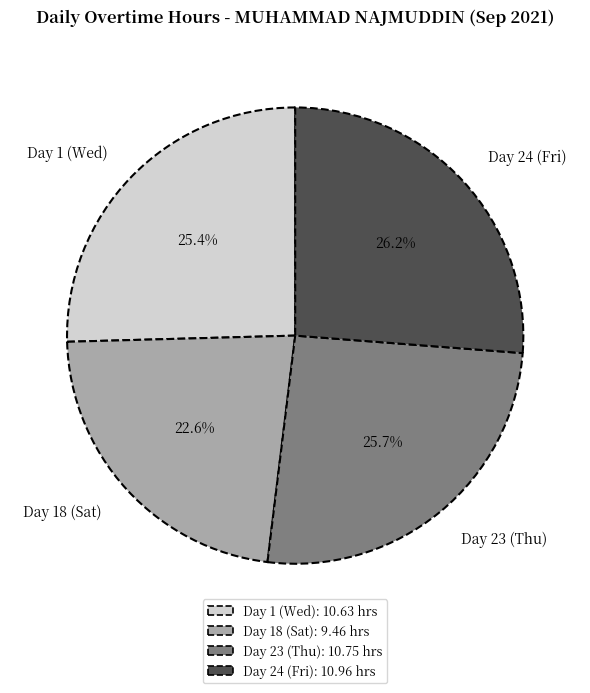

The Day 23 (Thu) slice represents 33% of the pie. True or false?

False